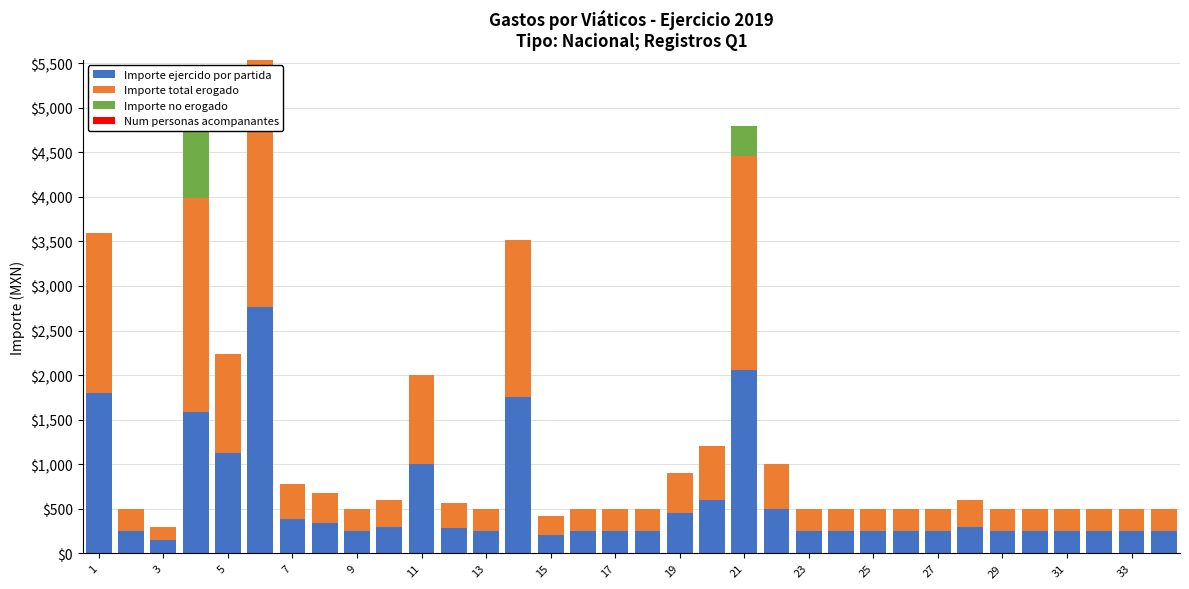

Reading left to right, what are all the values shown in this chart?

Importe ejercido por partida: 1800.0	250.0	147.0	1588.0	1121.0	2768.9	390.0	338.0	250.0	300.0	1000.0	284.0	250.0	1755.5	209.0	250.0	250.0	250.0	450.0	600.0	2056.0	500.0	250.0	250.0	250.0	250.0	250.0	300.0	250.0	250.0	250.0	250.0	250.0	250.0
Importe total erogado: 1800.0	250.0	147.0	2400.0	1121.0	2768.9	390.0	338.0	250.0	300.0	1000.0	284.0	250.0	1755.6	209.0	250.0	250.0	250.0	450.0	600.0	2400.0	500.0	250.0	250.0	250.0	250.0	250.0	300.0	250.0	250.0	250.0	250.0	250.0	250.0
Importe no erogado: 0.0	0.0	0.0	812.0	0.0	0.0	0.0	0.0	0.0	0.0	0.0	0.0	0.0	0.0	0.0	0.0	0.0	0.0	0.0	0.0	344.0	0.0	0.0	0.0	0.0	0.0	0.0	0.0	0.0	0.0	0.0	0.0	0.0	0.0
Num personas acompanantes: 0.0	0.0	0.0	0.0	0.0	0.0	0.0	0.0	0.0	0.0	0.0	0.0	0.0	0.0	0.0	0.0	0.0	0.0	0.0	0.0	0.0	0.0	0.0	0.0	0.0	0.0	0.0	0.0	0.0	0.0	0.0	0.0	0.0	0.0